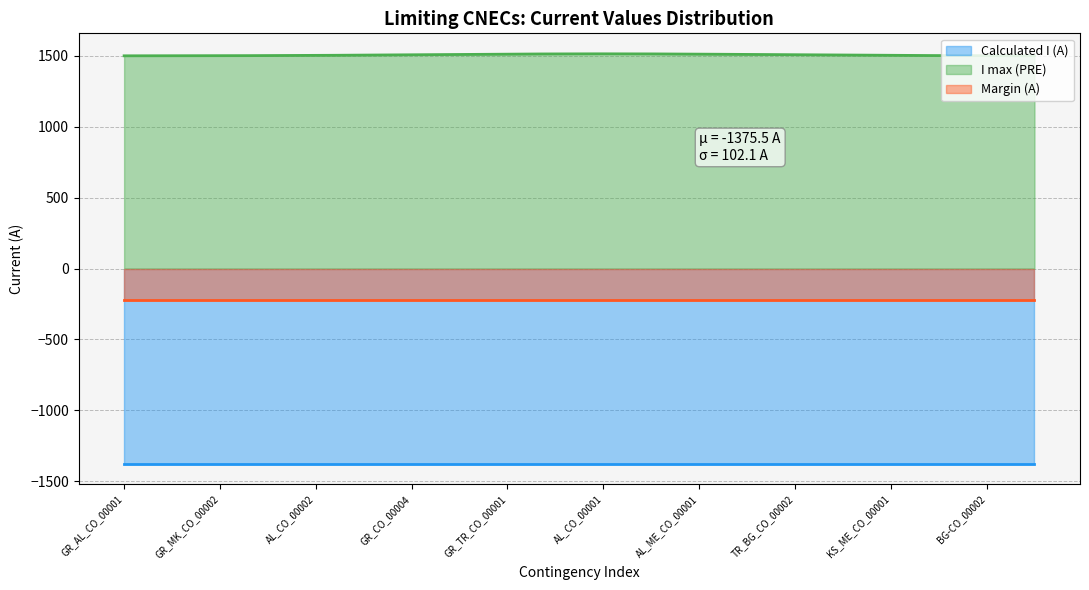

Which series has the largest total across all categories?

I max (PRE)